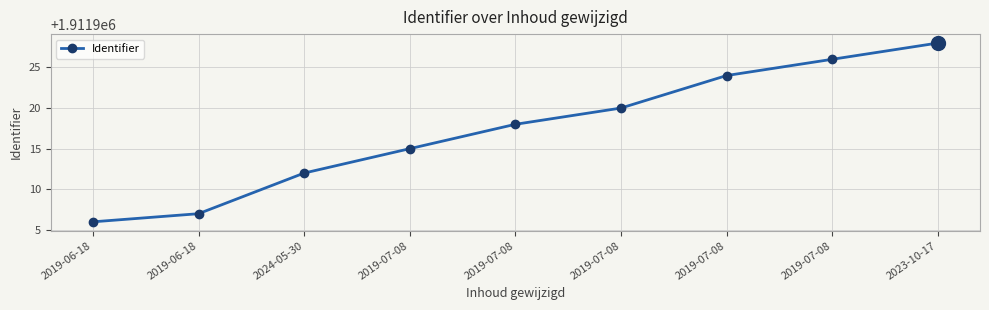

Reading left to right, extract all data points from this chart.

1911906	1911907	1911912	1911915	1911918	1911920	1911924	1911926	1911928